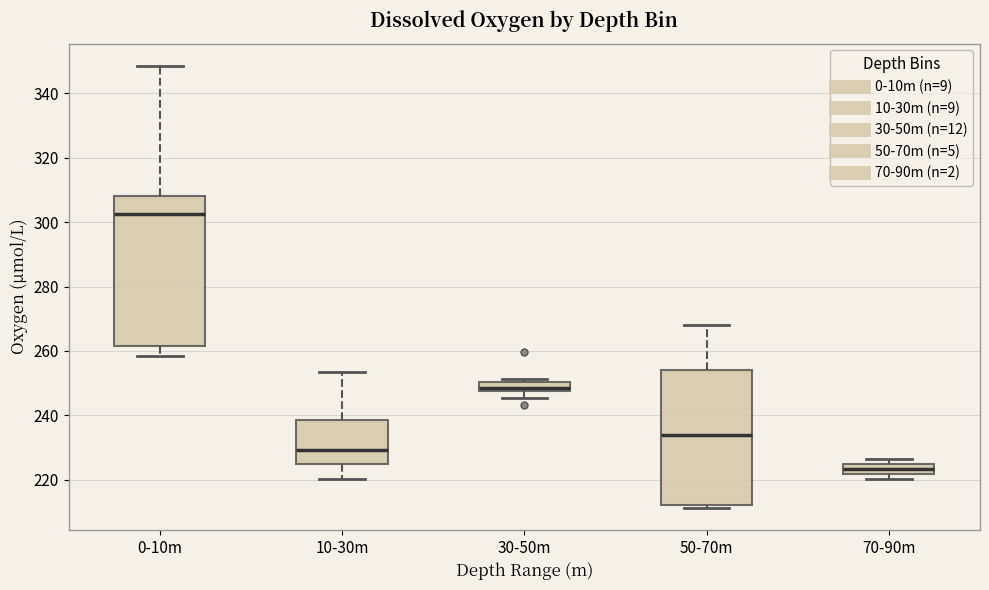

Which box has the lowest median line?

70-90m